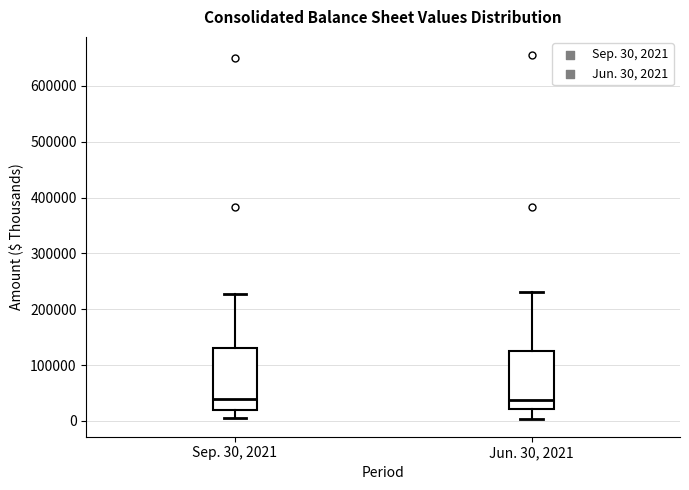

Where does the upper whisker of the box for Jun. 30, 2021 end on the y-axis? The values are not printed on the chart, so give them approximately, as read against the axis.

230000